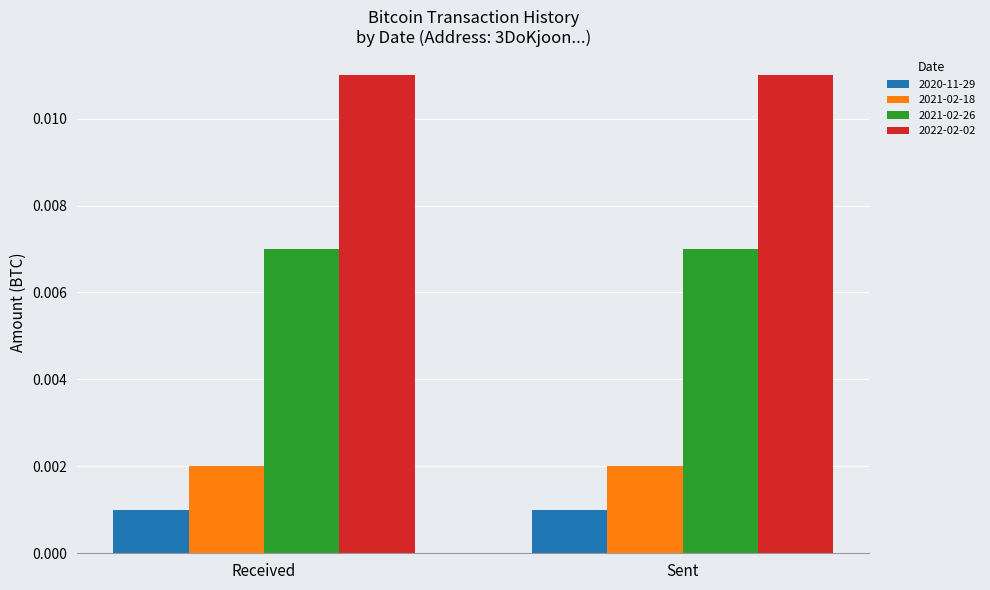

What are all the series names shown in the legend?

2020-11-29, 2021-02-18, 2021-02-26, 2022-02-02